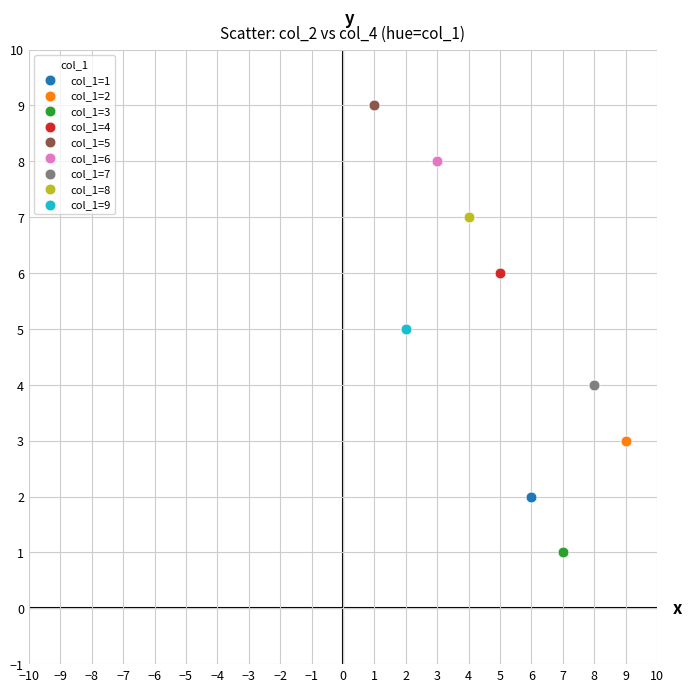

Which series reaches the maximum Y coordinate?

col_1=5